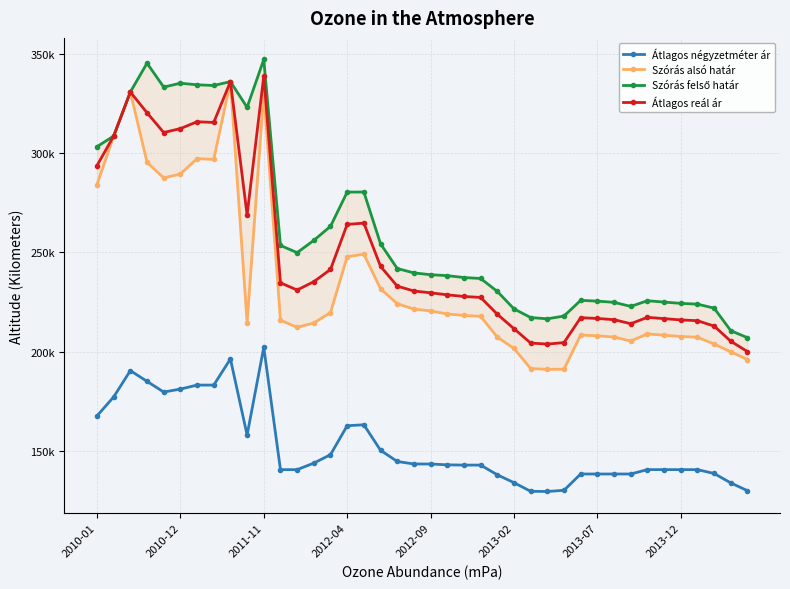

Read the Átlagos négyzetméter ár value at 36, to the nearest 10.

140600